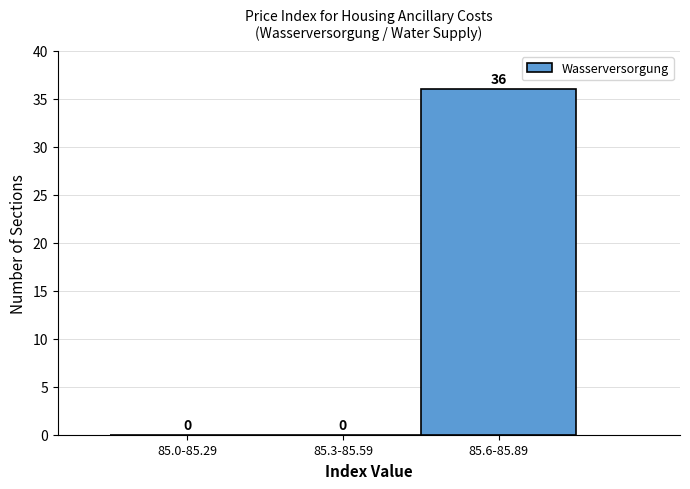

Reading right to left, what are all the values shown in this chart?

85.6-85.89=36	85.3-85.59=0	85.0-85.29=0